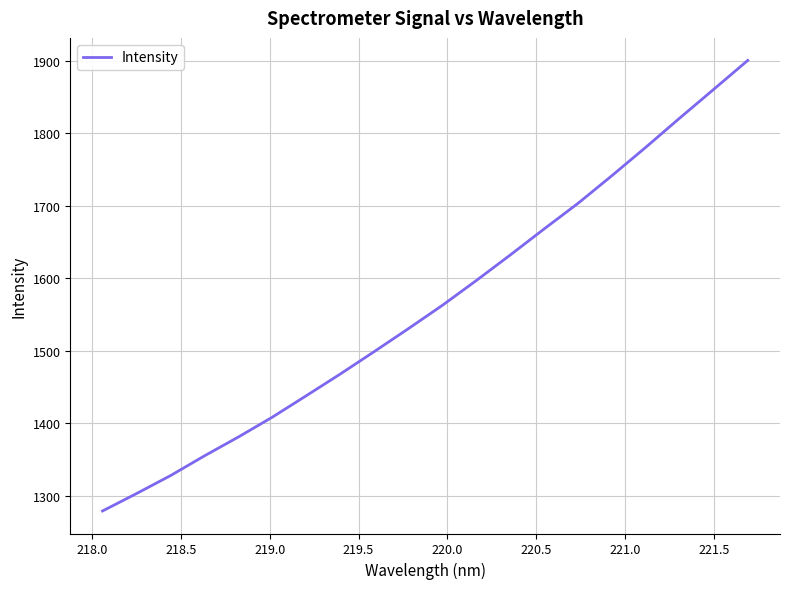

True or false: there are more than 1 points higher than both neighbors.

False